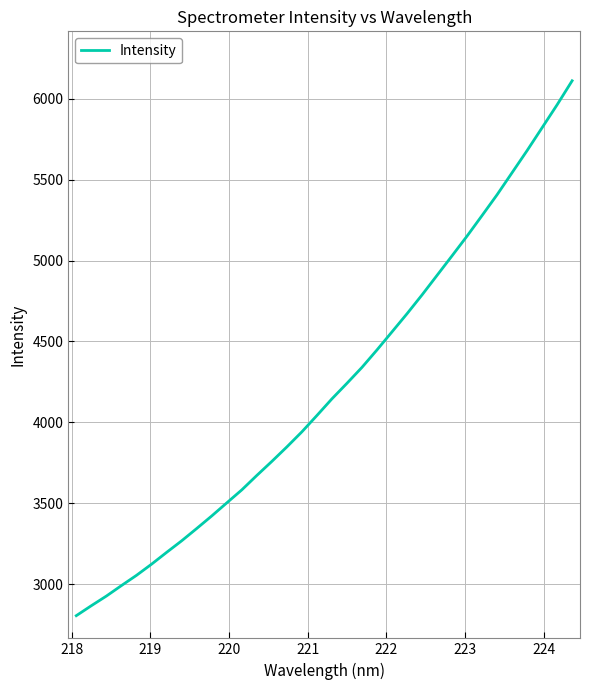

Is this an area chart (filled region under the line)?

No